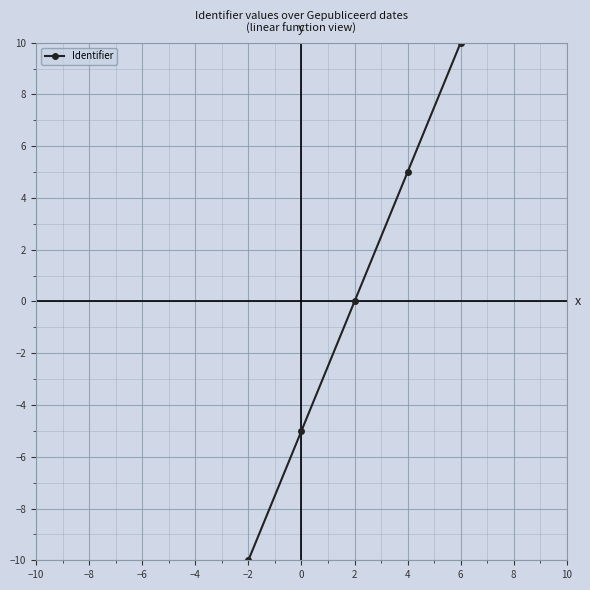

How many data points does each series have?

5